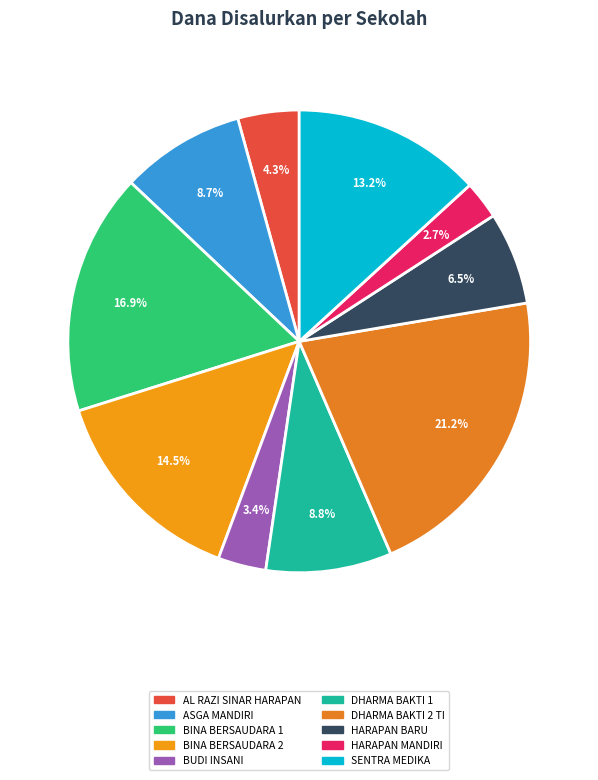

How many slices are in this pie chart?

10